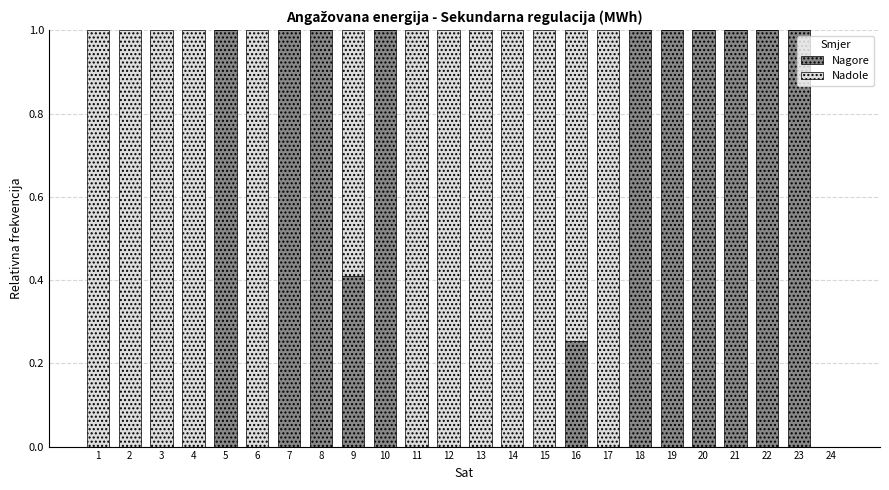

What is the sum of the Nagore values at 7 and 3?

1.0